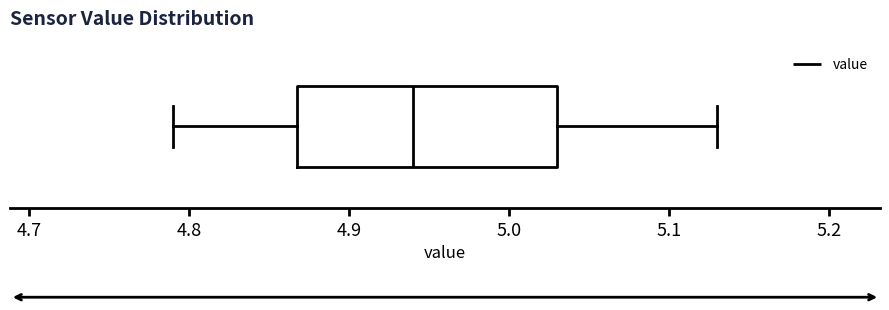

Read this box plot against the x-axis: the position of the median line, the range covered by the box, and the ends of both whiskers. The values are not printed on the chart, so give them approximately, as read against the axis.

median 4.94, box 4.87 to 5.03, whiskers 4.79 to 5.13